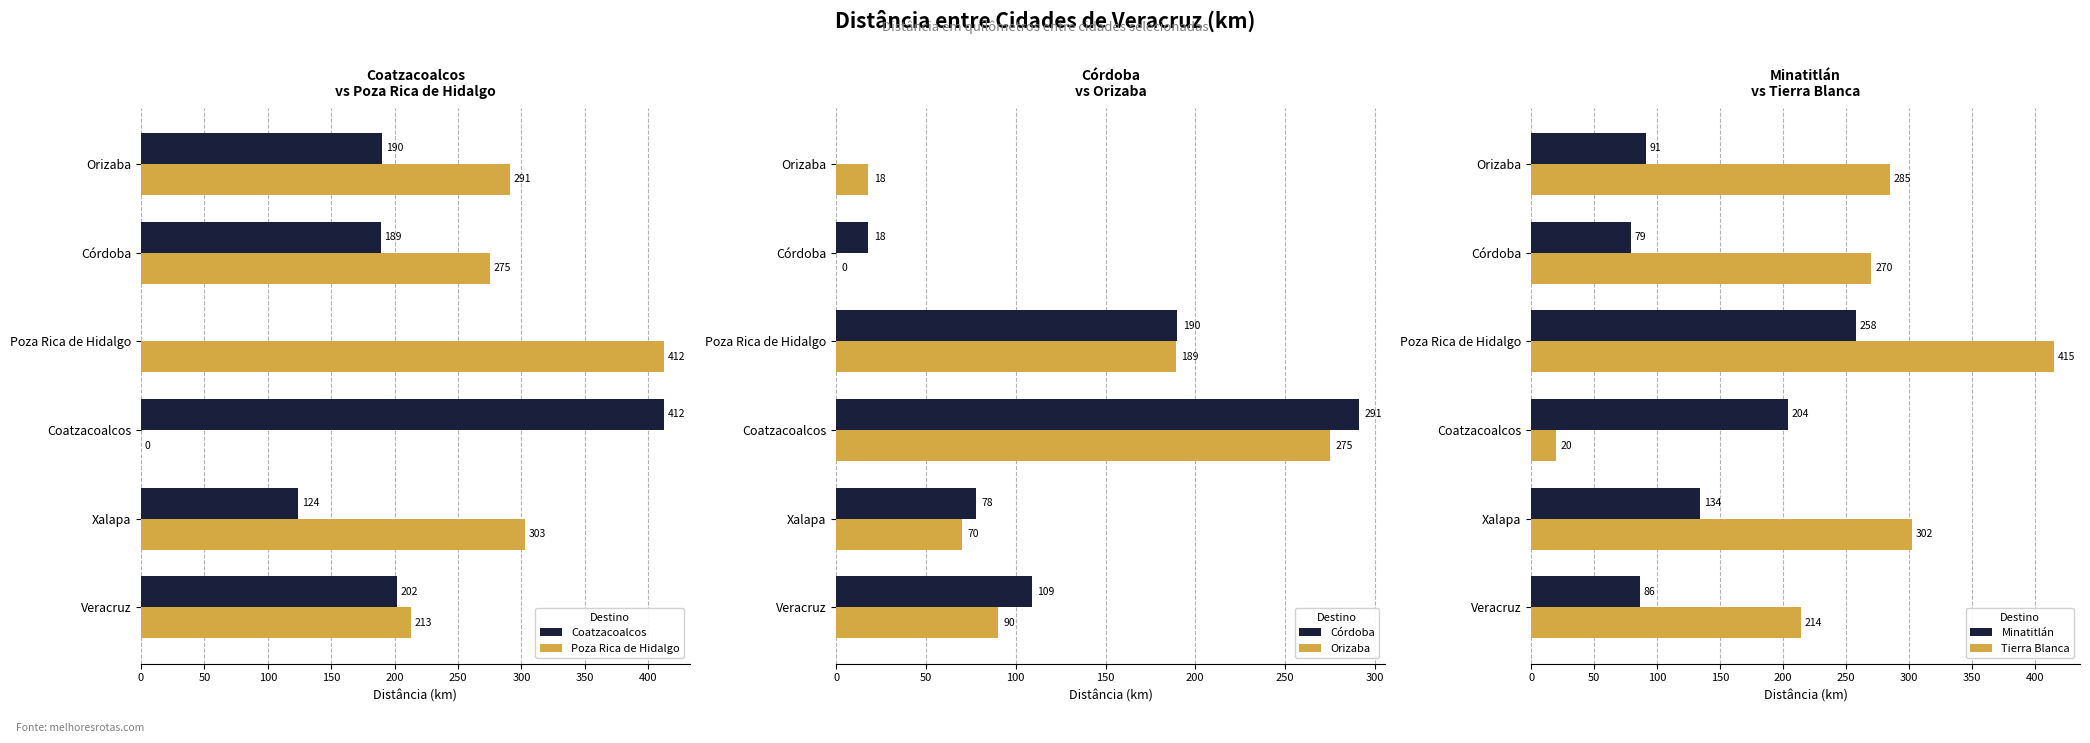

What is the lowest value of the Minatitlán series?

79